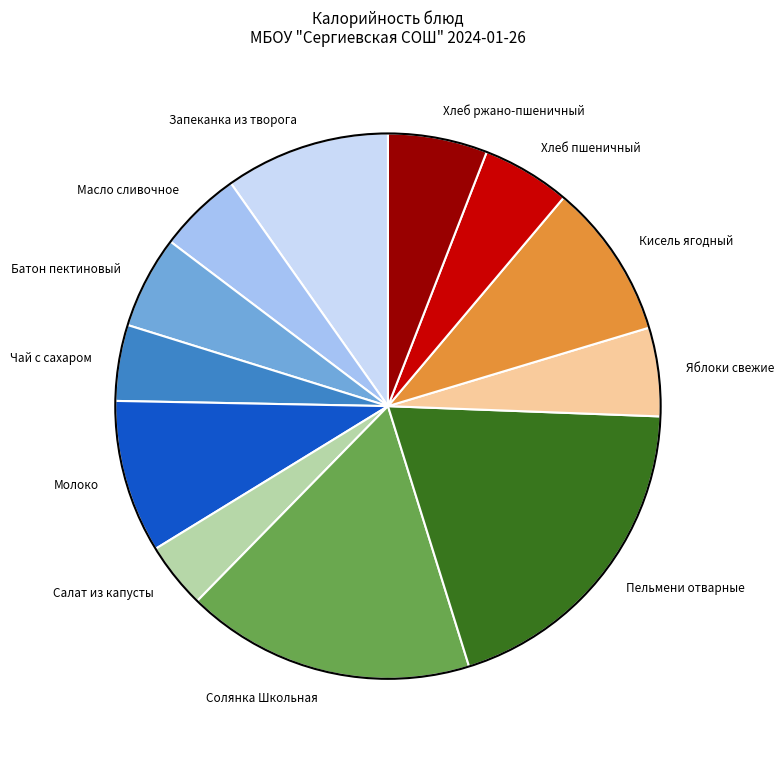

The Кисель ягодный slice represents 1% of the pie. True or false?

False